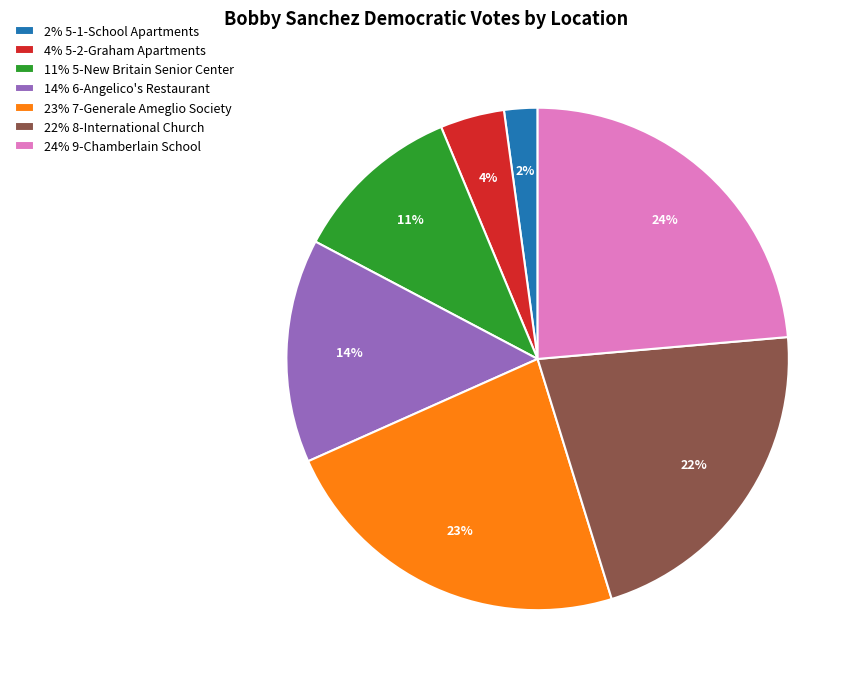

True or false: 14% 6-Angelico's Restaurant accounts for 14% of the total.

True